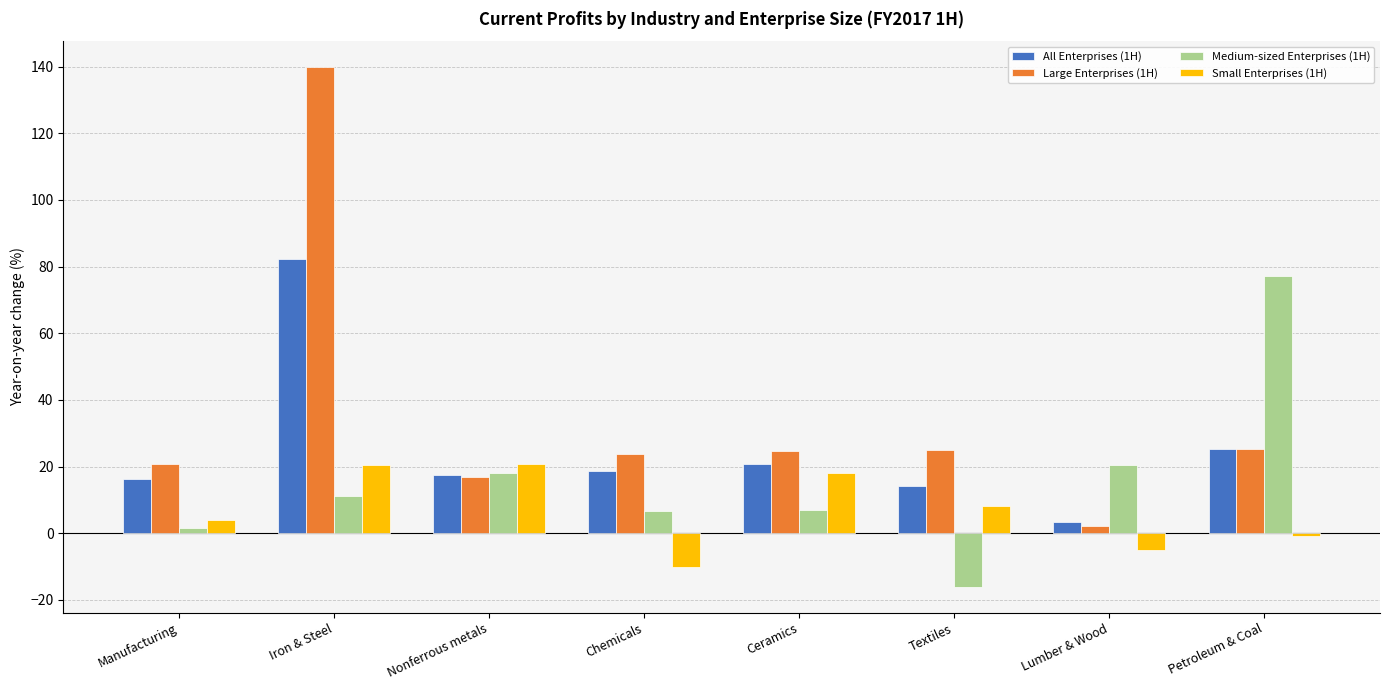

What is the difference between the maximum and minimum values in the Medium-sized Enterprises (1H) series?

93.3